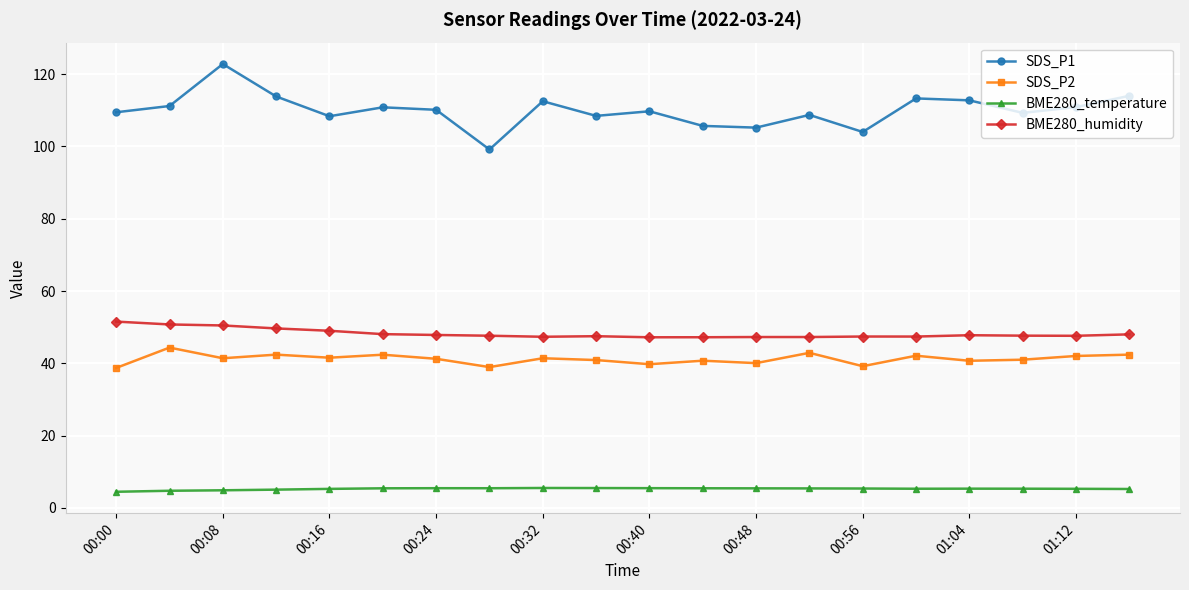

True or false: SDS_P2 and BME280_temperature intersect in this chart.

False